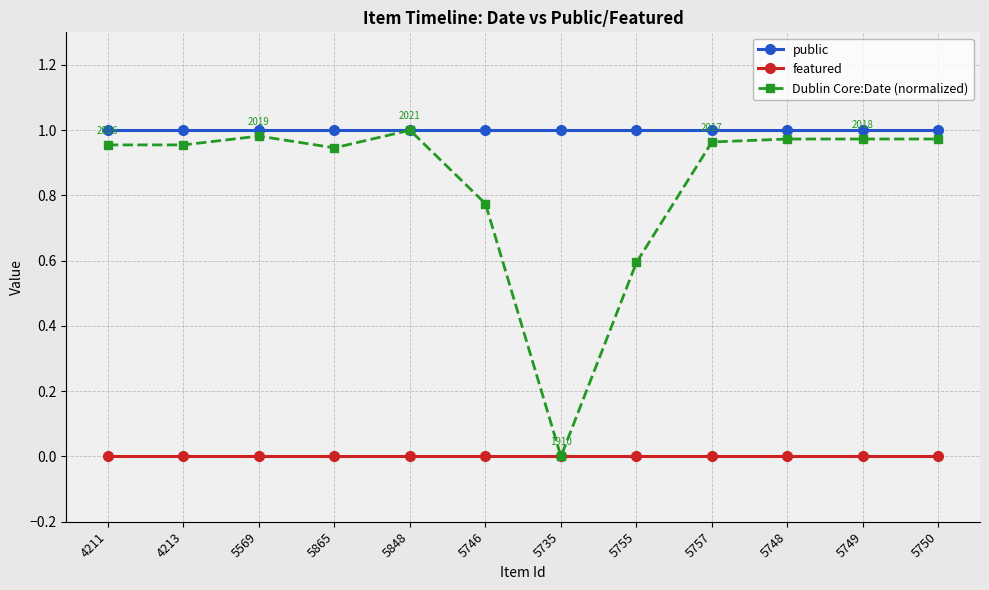

True or false: Dublin Core:Date (normalized) has a value of 1.6 at 5749.

False